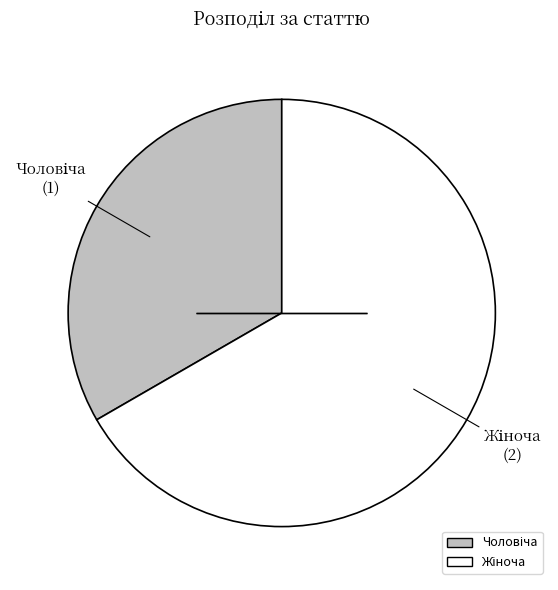

Is there a majority slice in this chart?

Yes